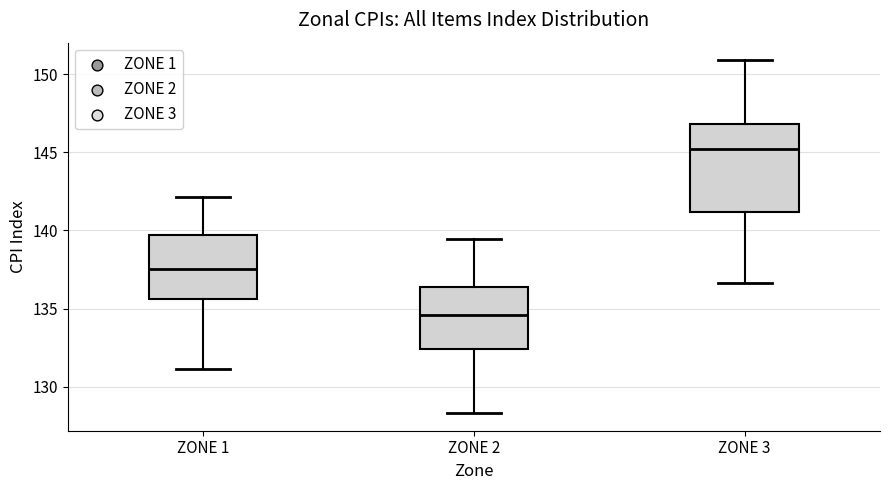

Which box's median line is the lowest?

ZONE 2